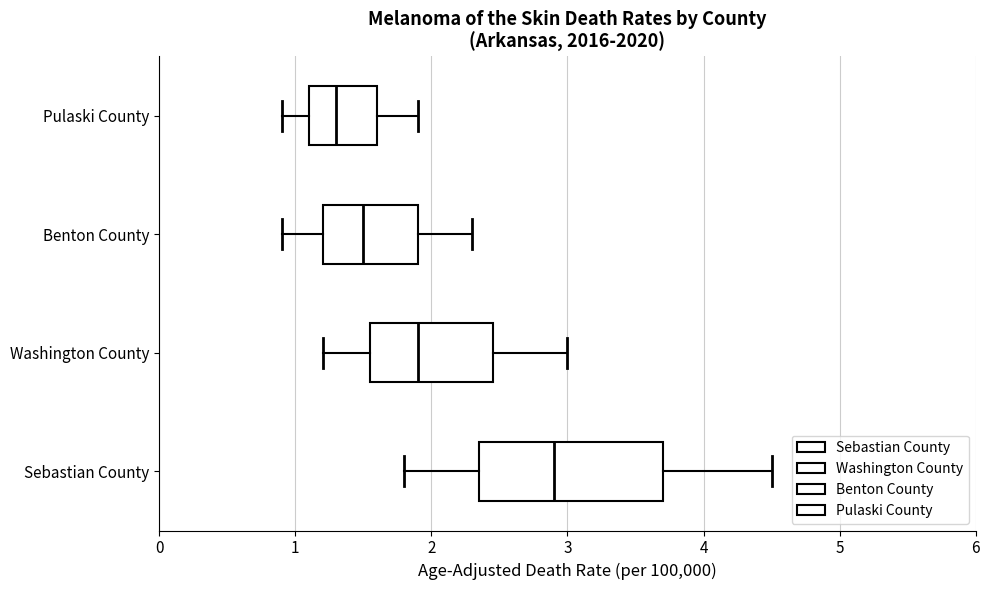

Which box has the furthest to the left median line?

Pulaski County